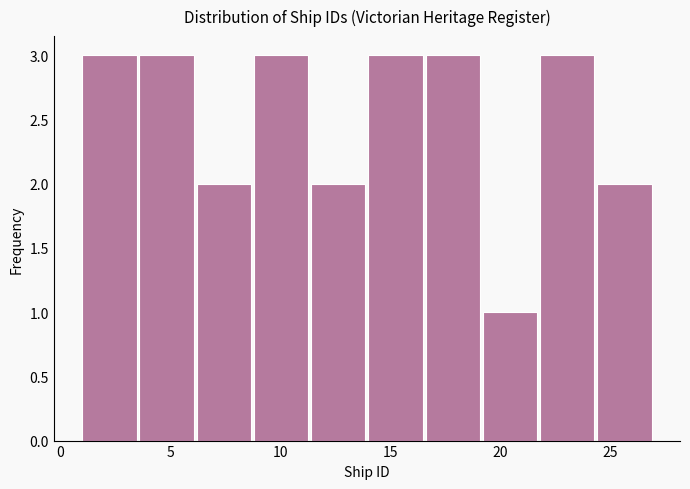

Reading left to right, transcribe this chart: for each bar, give the range it covers on the x-axis and its height. Neither the bar edges nor the heights are printed on the chart, so give them approximately, as read against the axes.

1.0 to 3.6: 3
3.6 to 6.2: 3
6.2 to 8.8: 2
8.8 to 11.4: 3
11.4 to 14.0: 2
14.0 to 16.6: 3
16.6 to 19.2: 3
19.2 to 21.8: 1
21.8 to 24.4: 3
24.4 to 27.0: 2